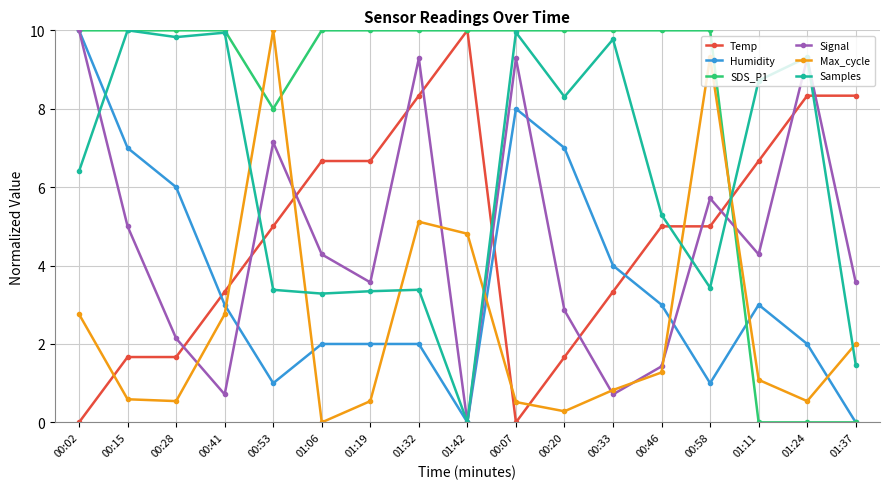

After their last crossing, which series has the higher values: Max_cycle or Signal?

Signal